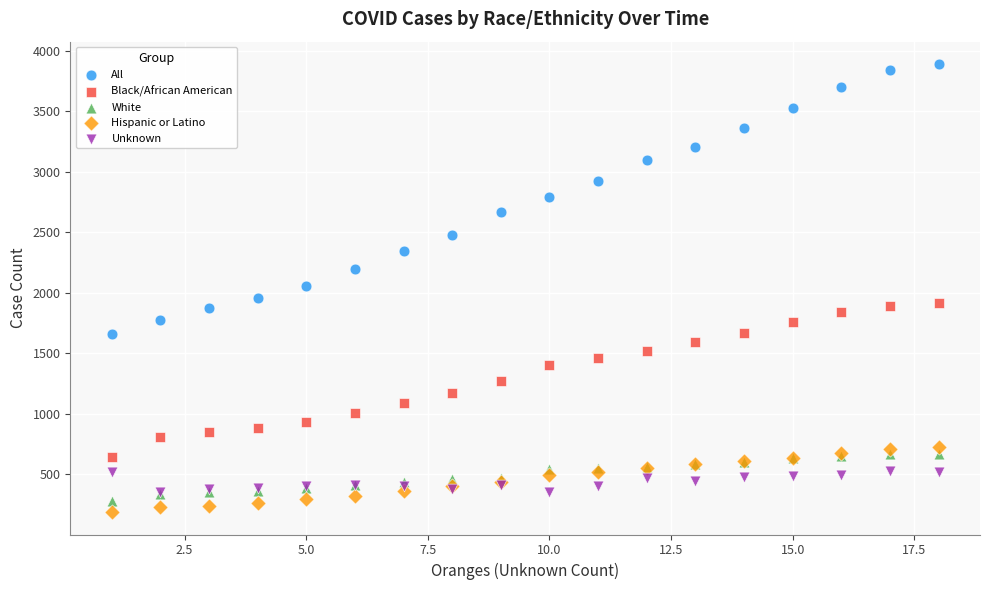

What are all the series names shown in the legend?

All, Black/African American, White, Hispanic or Latino, Unknown